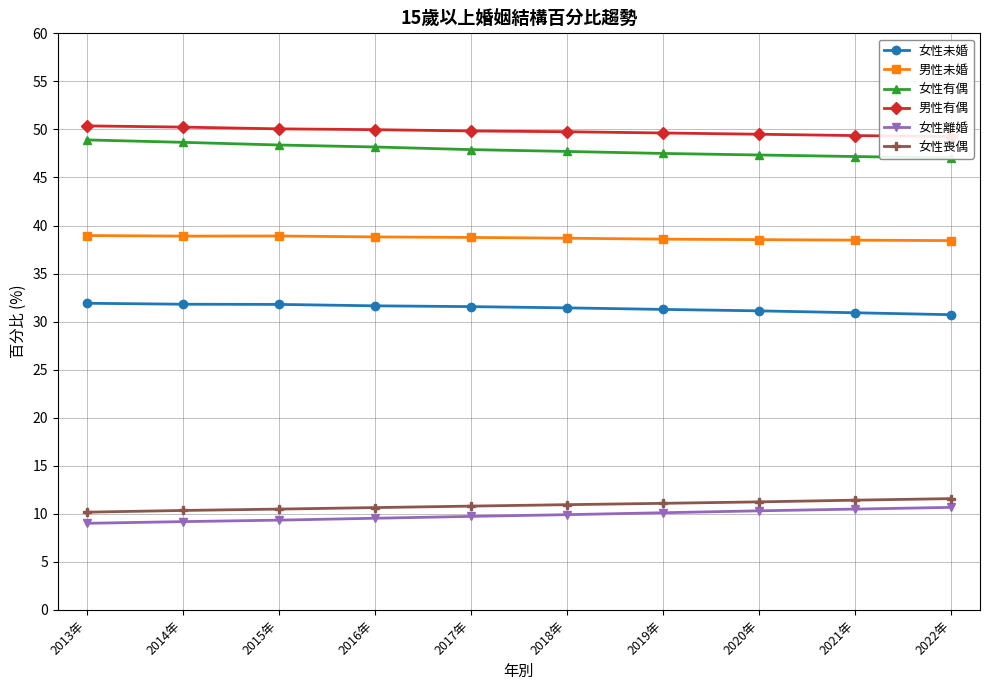

What is the label of the 10th point from the right?

2013年